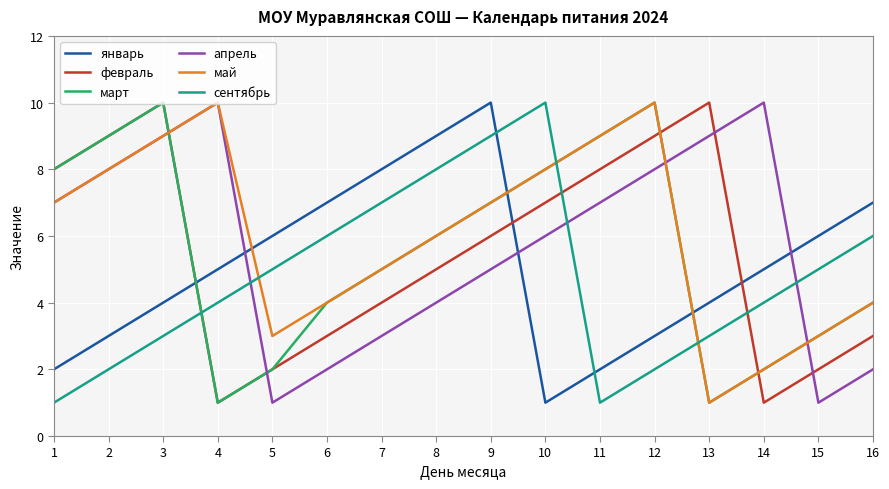

Count the март values in the range 3 to 9.

10